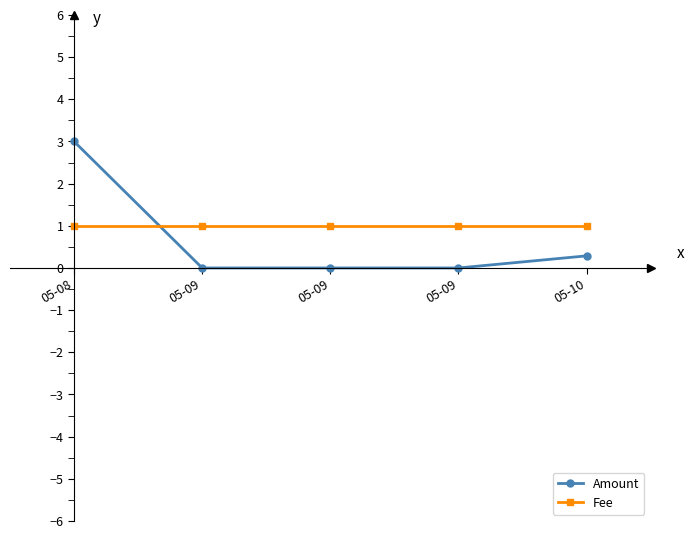

How many categories are shown in the chart?

5